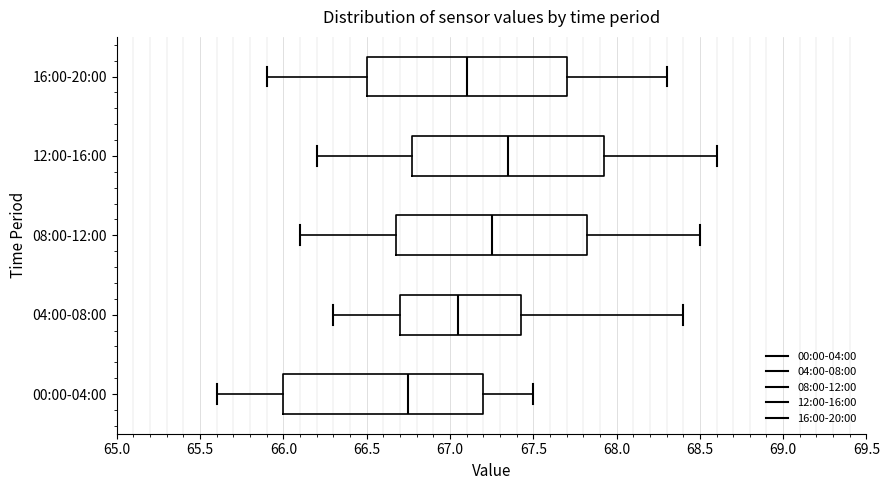

Reading bottom to top, read every box against the x-axis: the position of its median line, the range the box covers, and the ends of its whiskers. The values are not printed on the chart, so give them approximately, as read against the axis.

00:00-04:00: median 66.75, box 66.00 to 67.20, whiskers 65.60 to 67.50
04:00-08:00: median 67.05, box 66.70 to 67.45, whiskers 66.30 to 68.40
08:00-12:00: median 67.25, box 66.70 to 67.85, whiskers 66.10 to 68.50
12:00-16:00: median 67.35, box 66.80 to 67.95, whiskers 66.20 to 68.60
16:00-20:00: median 67.10, box 66.50 to 67.70, whiskers 65.90 to 68.30